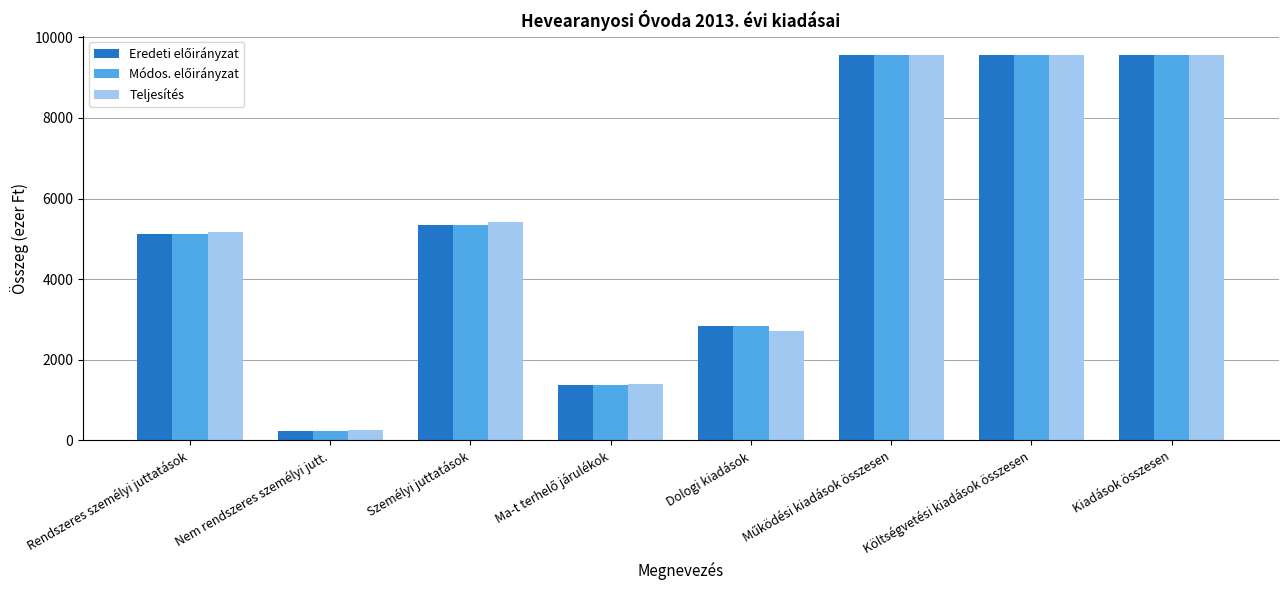

What is the label of the 1st bar from the right?

Kiadások összesen